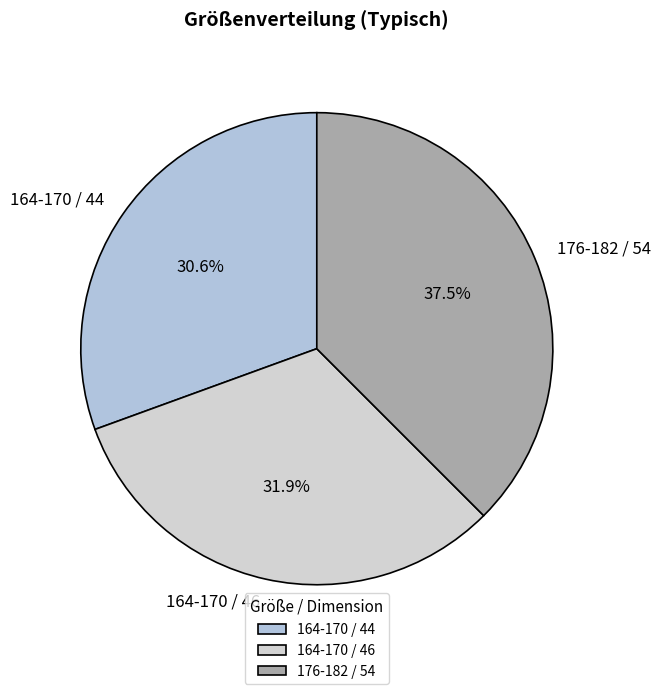

Which category has the biggest portion of the pie?

176-182 / 54